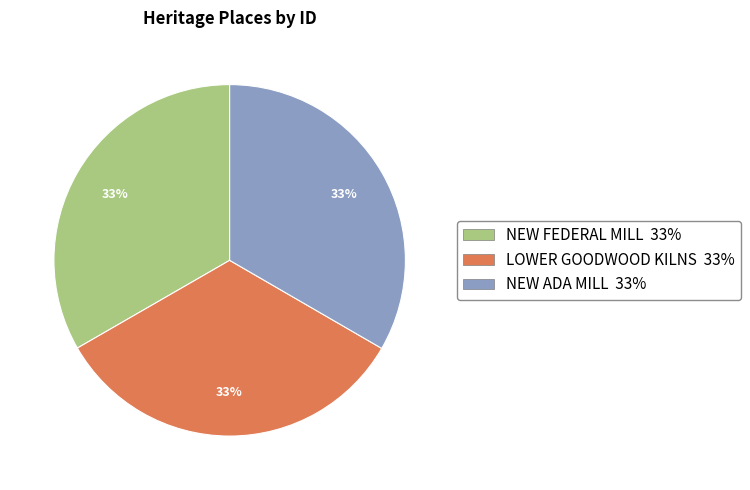

Is there any slice that represents more than half of the pie?

No